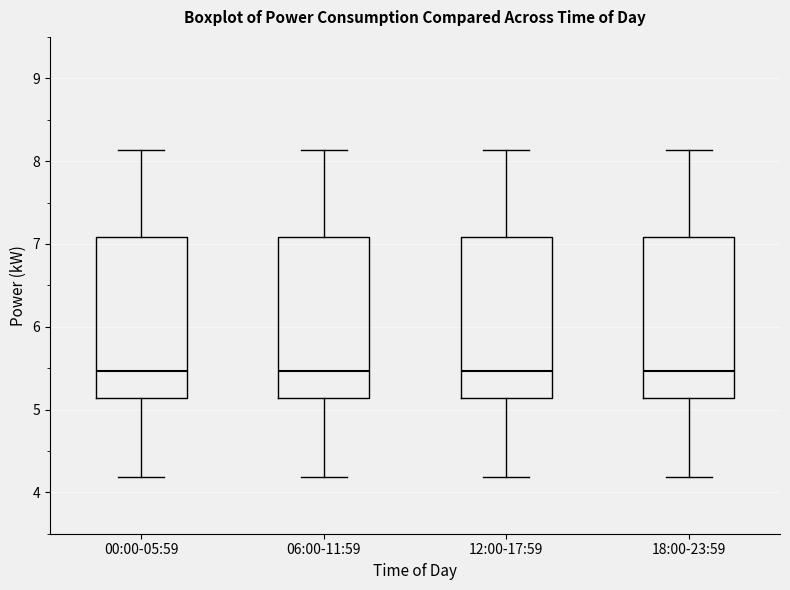

Reading left to right, transcribe this box plot: for each box, give where its median line is, the range the box spans, and where its two whiskers end, as read against the y-axis. The values are not printed on the chart, so give them approximately, as read against the axis.

00:00-05:59: median 5.5, box 5.1 to 7.1, whiskers 4.2 to 8.1
06:00-11:59: median 5.5, box 5.1 to 7.1, whiskers 4.2 to 8.1
12:00-17:59: median 5.5, box 5.1 to 7.1, whiskers 4.2 to 8.1
18:00-23:59: median 5.5, box 5.1 to 7.1, whiskers 4.2 to 8.1